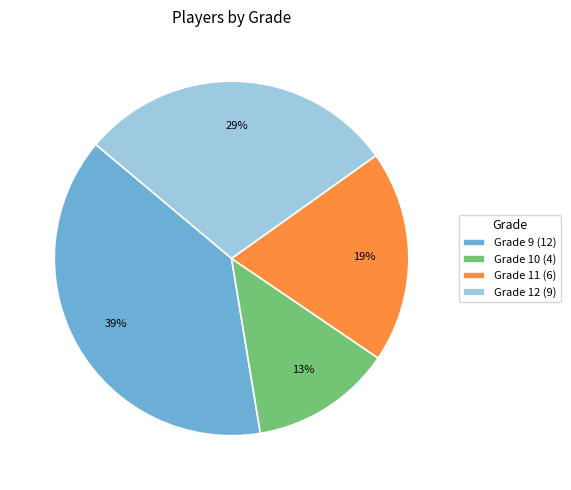

Rank the categories by value from lowest to highest.

Grade 10, Grade 11, Grade 12, Grade 9